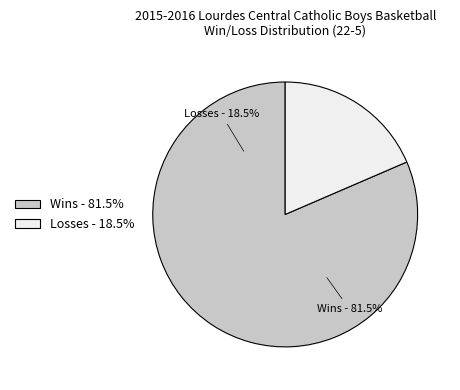

Is it true that L is 11% of the pie?

False